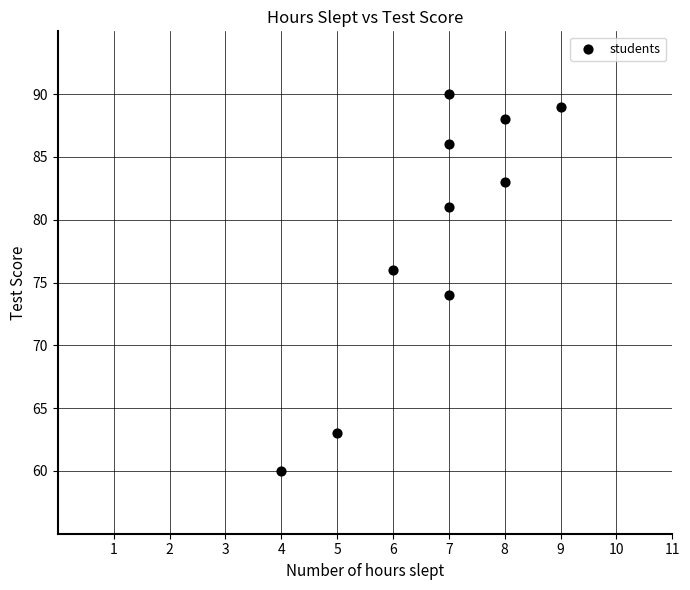

What is the average X value?

7